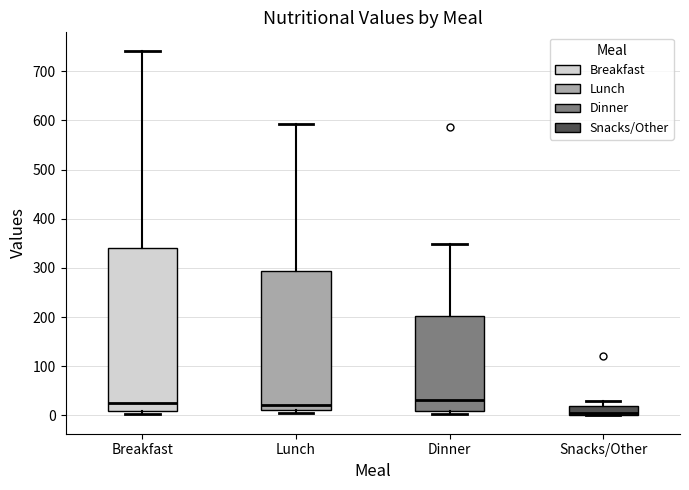

Where does the upper whisker of the box for Dinner end on the y-axis? The values are not printed on the chart, so give them approximately, as read against the axis.

350